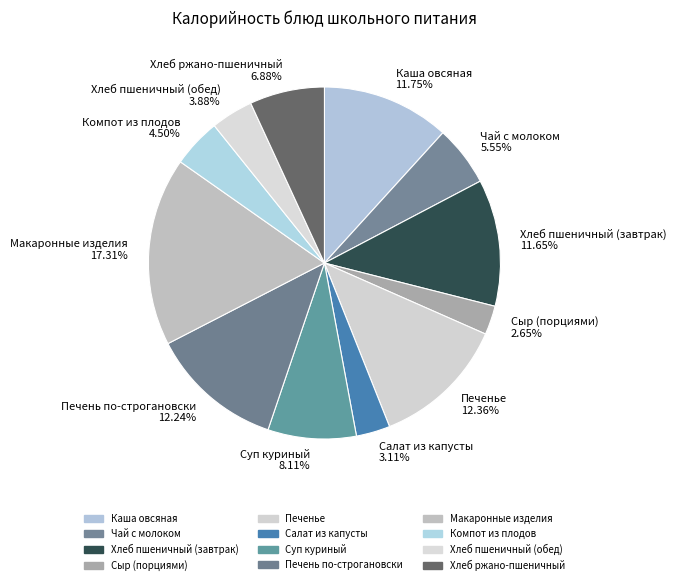

To the nearest percent, what is the difference between the Печень по-строгановски and Хлеб ржано-пшеничный slice percentages?

5%